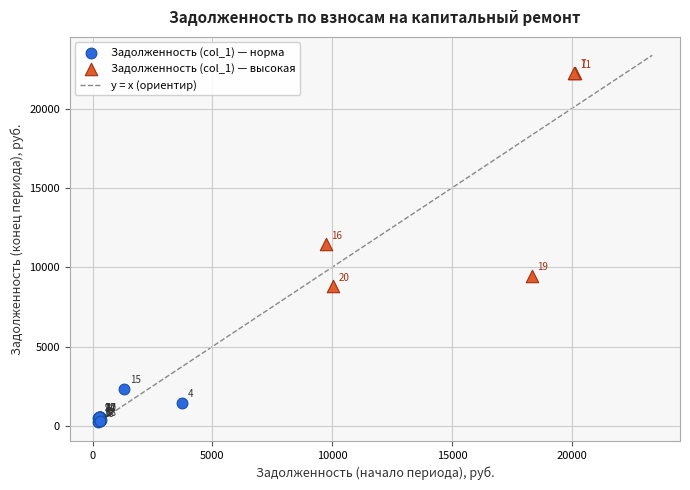

Which series has the largest Y range (max minus min)?

Задолженность (col_1) — высокая